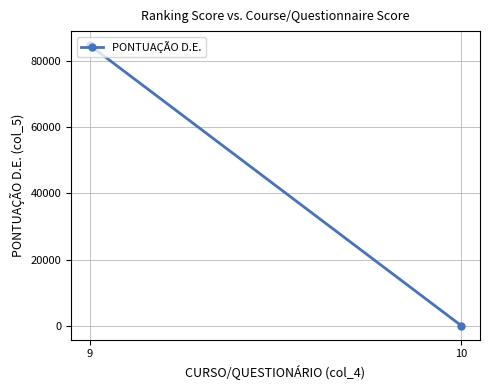

What is the difference between the values at 10 and 9?

84756.4